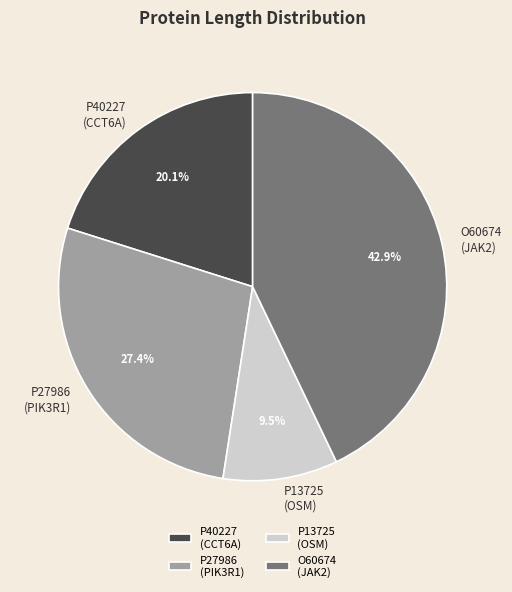

Rank the categories by value from lowest to highest.

P13725 (OSM), P40227 (CCT6A), P27986 (PIK3R1), O60674 (JAK2)